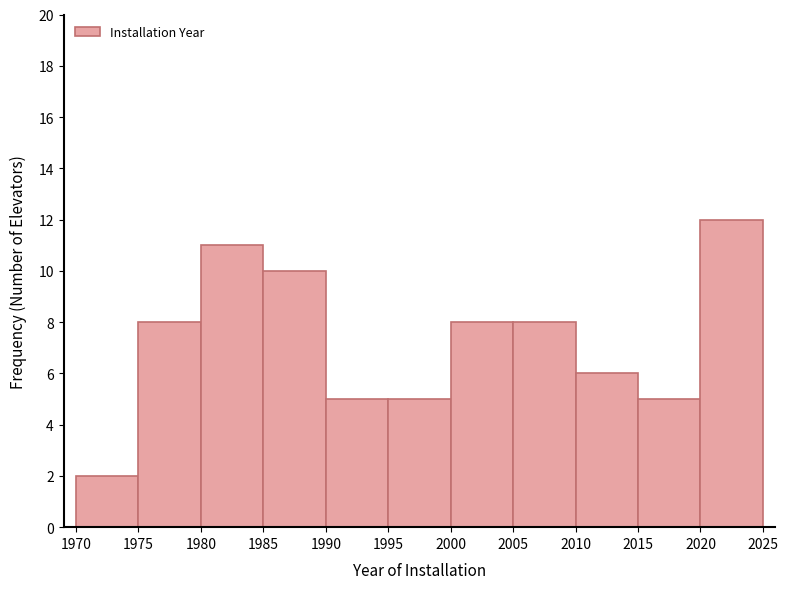

Reading left to right, list every bar in this chart as the range it spans on the x-axis followed by its height. The values are not printed on the chart, so give them approximately, as read against the axis.

1970 to 1975: 2
1975 to 1980: 8
1980 to 1985: 11
1985 to 1990: 10
1990 to 1995: 5
1995 to 2000: 5
2000 to 2005: 8
2005 to 2010: 8
2010 to 2015: 6
2015 to 2020: 5
2020 to 2025: 12